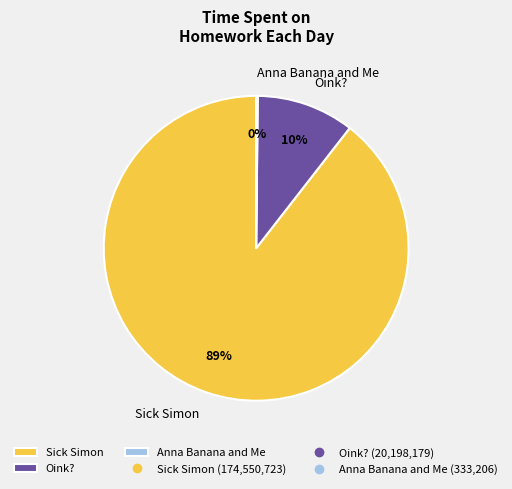

To the nearest percent, what portion does Oink? represent?

10%